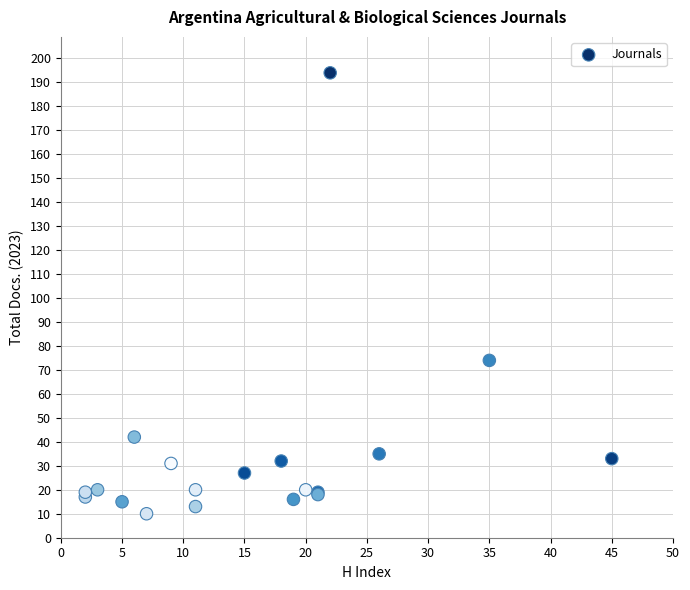

What Y value in the scatter plot is closest to 102?

74